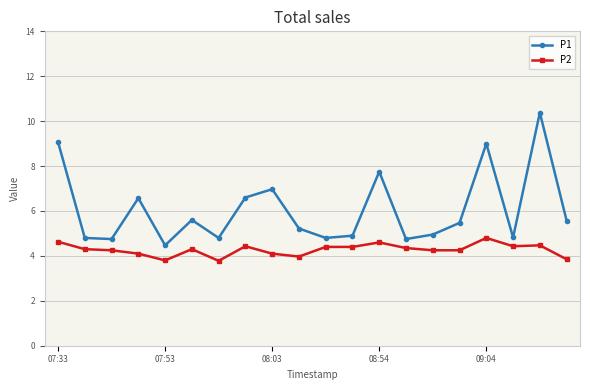

What is the value of the P1 point at the 19th from the left?

10.4